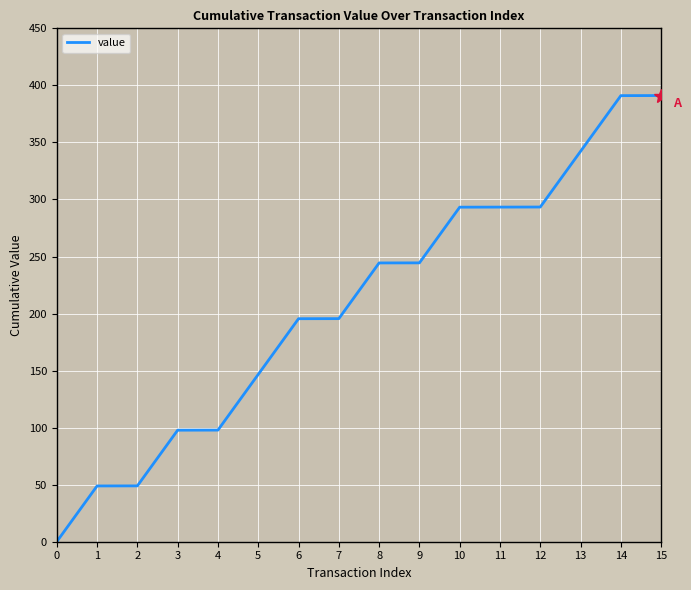

What is the change in value from 3 to 8?

+146.6